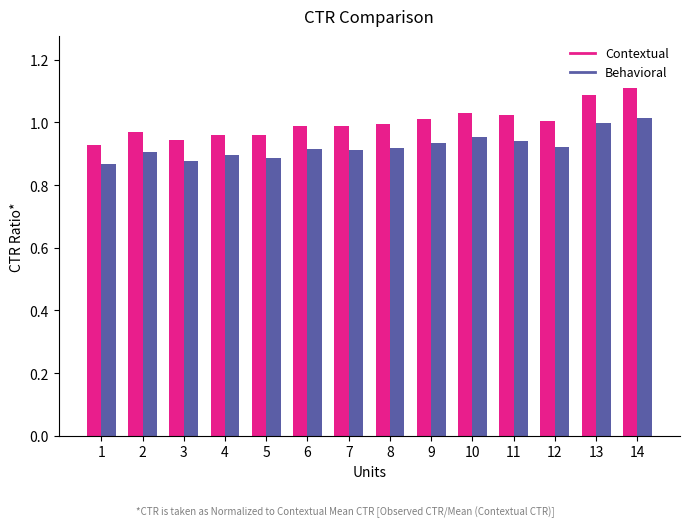

Is the value of Behavioral at 6 greater than the value of Contextual at 8?

No